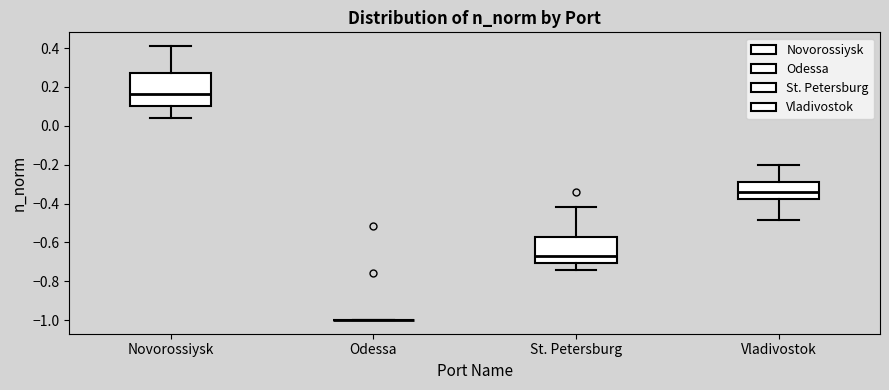

Which box is the tallest, from its lower edge to its upper edge?

Novorossiysk